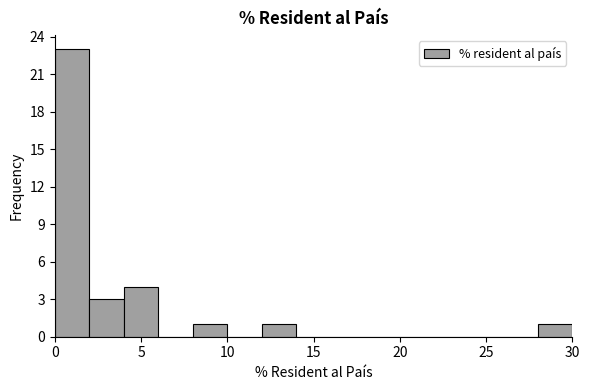

How tall is the bar that spans 8 to 10 on the x-axis? The values are not printed on the chart, so give them approximately, as read against the axis.

1